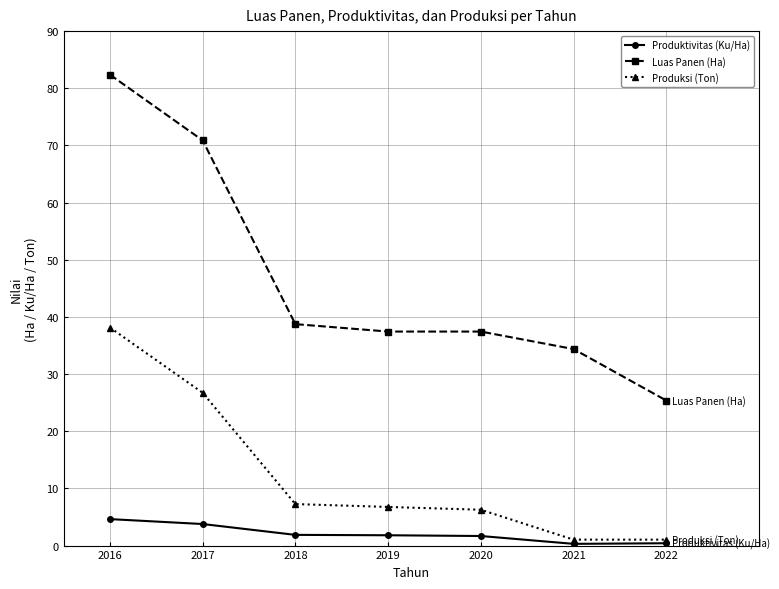

At 2019, list the series in order from largest to smallest.

Luas Panen (Ha), Produksi (Ton), Produktivitas (Ku/Ha)